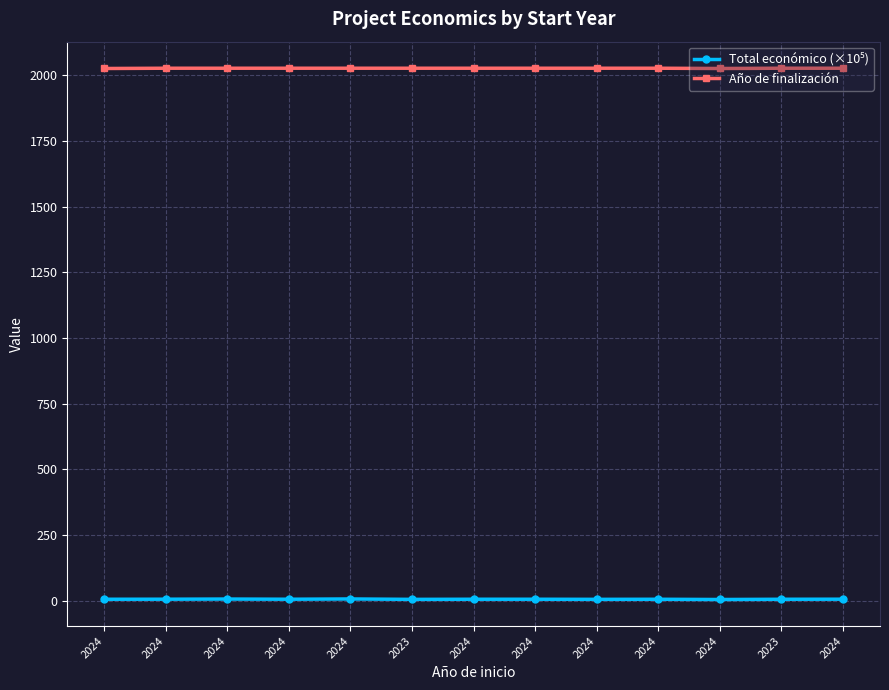

In Año de finalización, how many points are lower than both neighbors (excluding endpoints)?

1